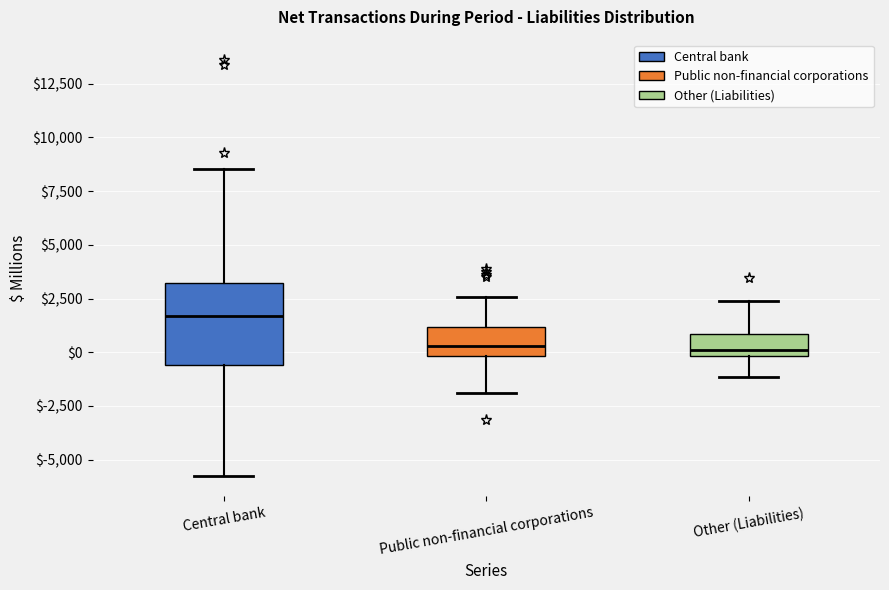

Reading left to right, read every box against the y-axis: the position of its median line, the range the box covers, and the ends of its whiskers. The values are not printed on the chart, so give them approximately, as read against the axis.

Central bank: median 1500, box -500 to 3000, whiskers -5500 to 8500
Public non-financial corporations: median 500, box 0 to 1000, whiskers -2000 to 2500
Other (Liabilities): median 0 (just above the box's lower edge), box 0 to 1000, whiskers -1000 to 2500